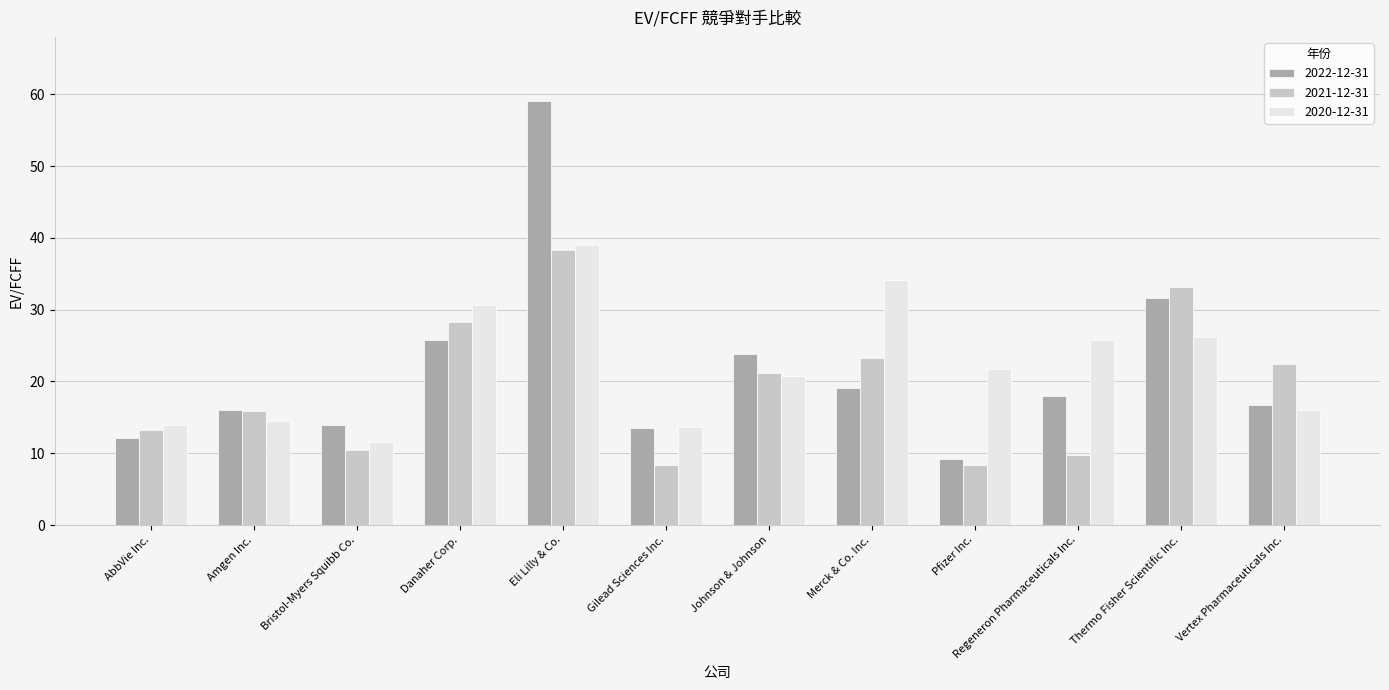

What is the label of the 12th bar from the left?

Vertex Pharmaceuticals Inc.